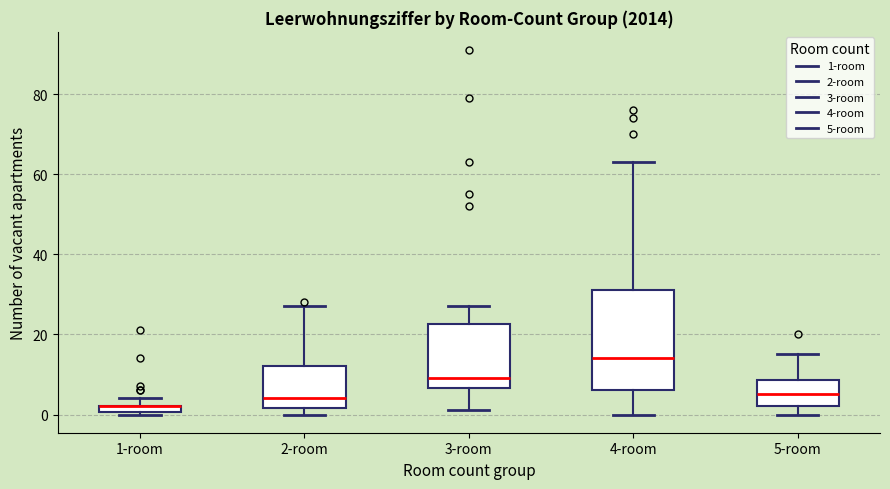

Which box is the tallest, from its lower edge to its upper edge?

4-room